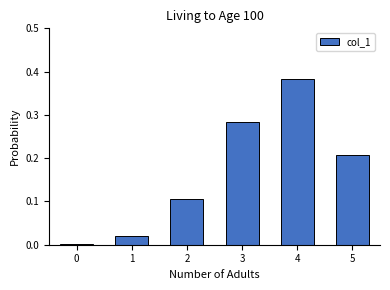

At which category does the chart reach its peak across all series?

4